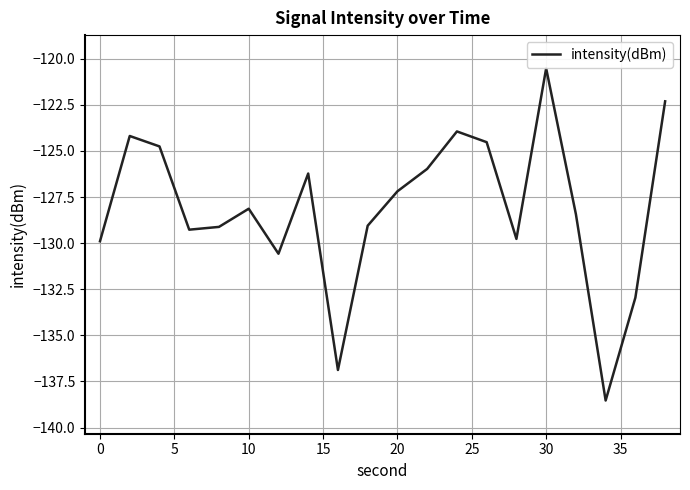

What is the difference between the maximum and minimum values?

18.0